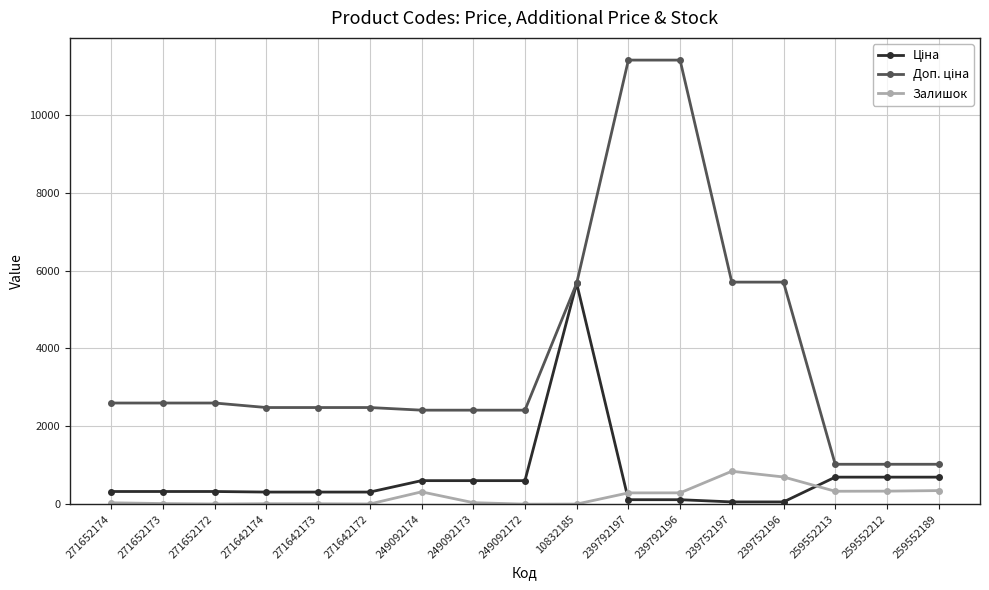

What is the difference between the highest and lowest values at 249092174?

2098.8